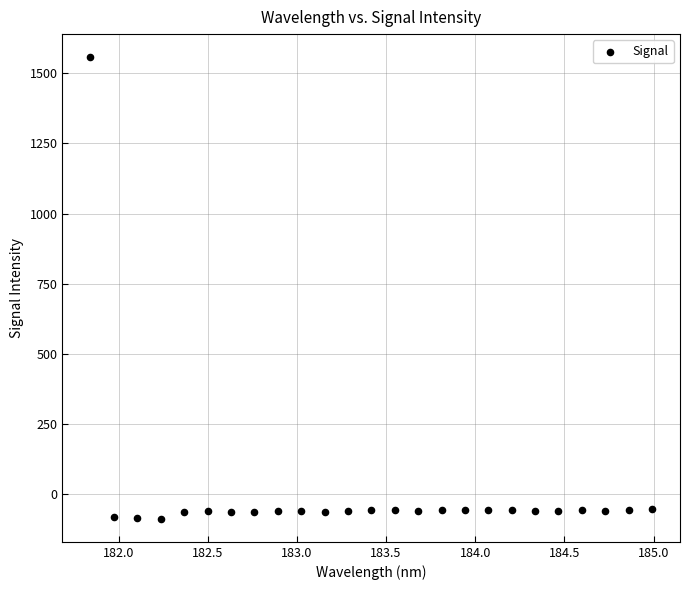

What is the range of X values (max minus min)?

3.1